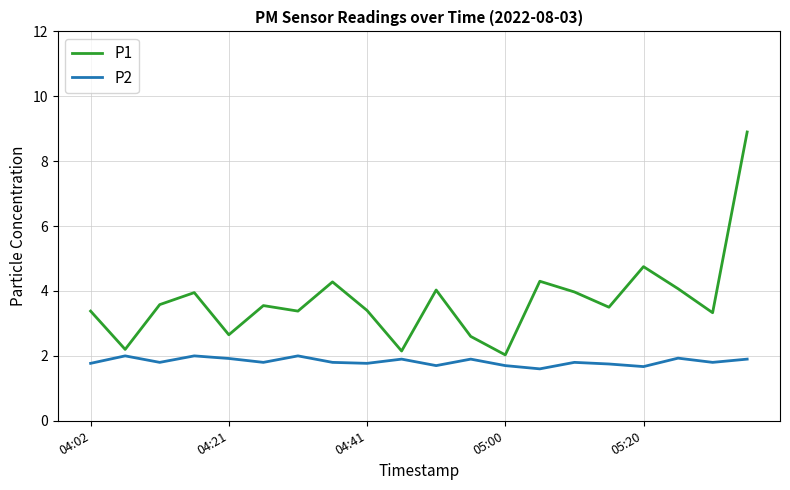

What is the maximum value shown in the chart?

8.9